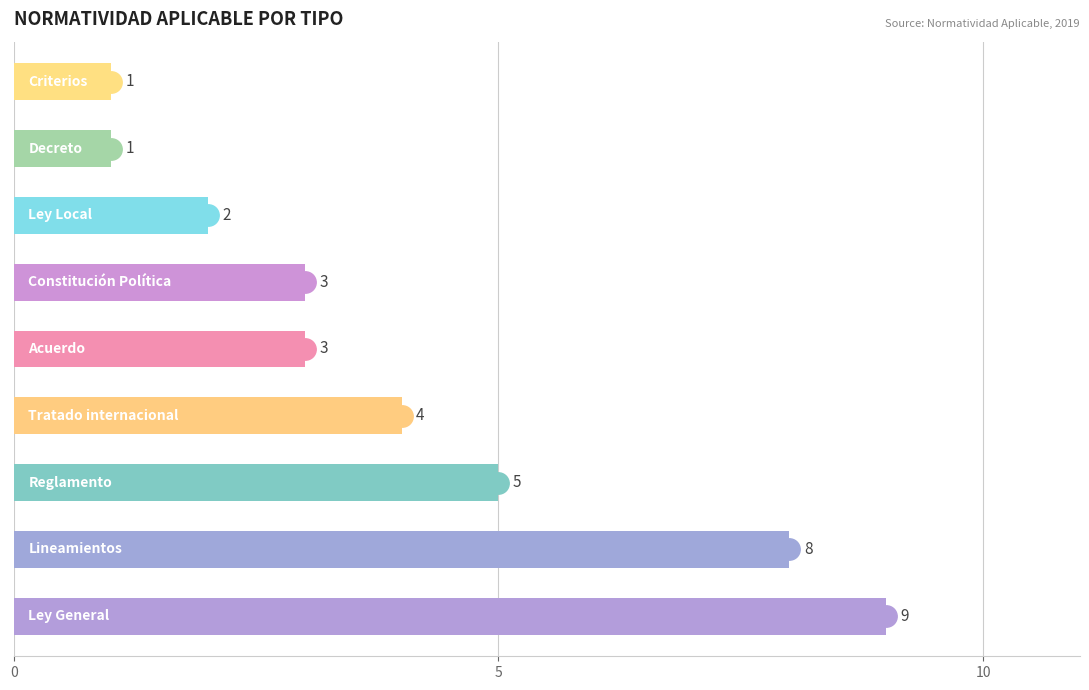

What is the maximum value shown in the chart?

9